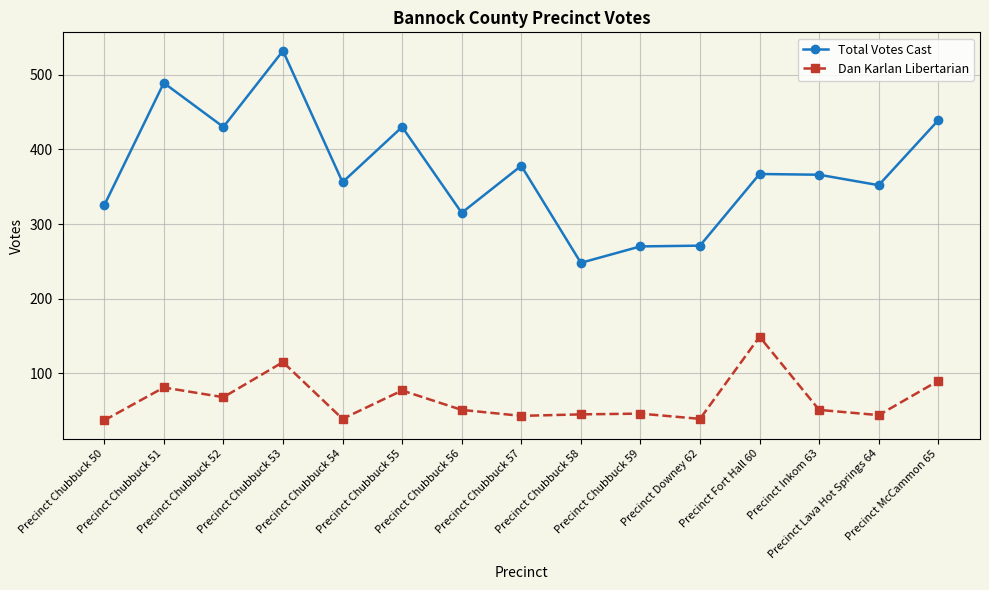

At which category is the sum across all series the highest?

Precinct Chubbuck 53